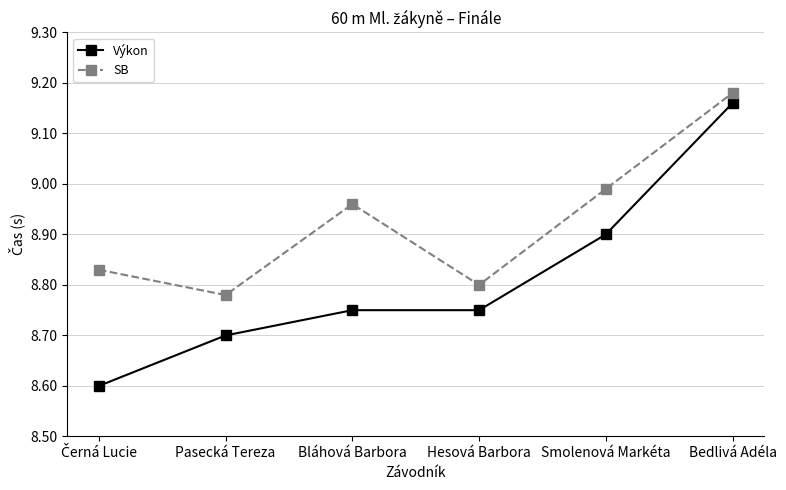

What is the difference between the second highest and minimum values in the Výkon series?

0.3